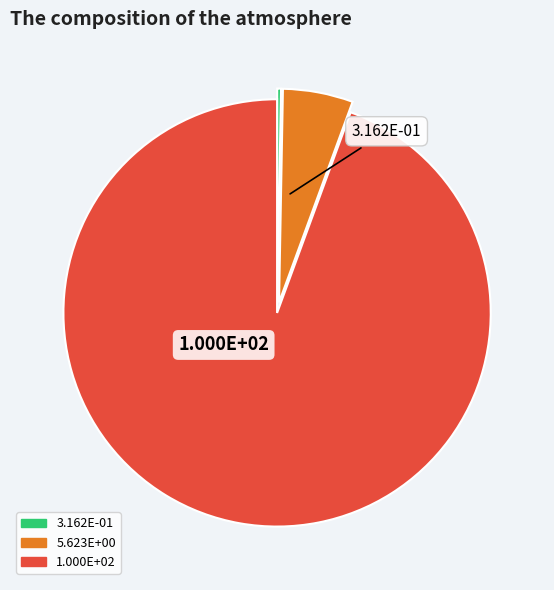

Does any single category account for the majority?

Yes